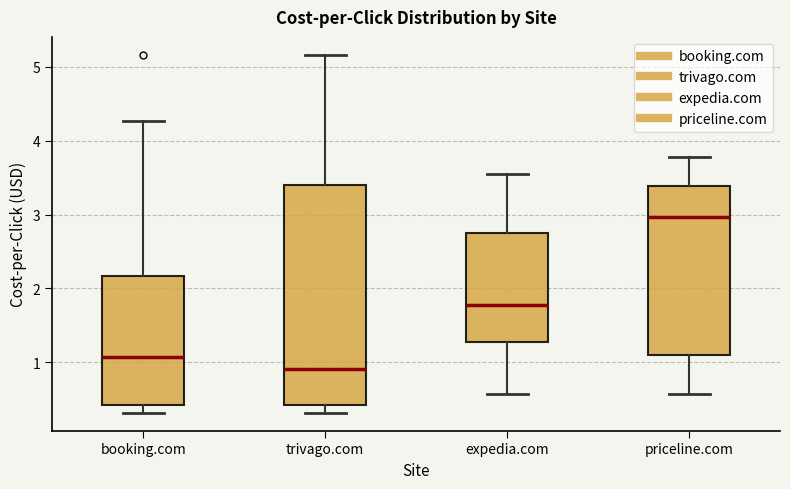

Reading left to right, read every box against the y-axis: the position of its median line, the range the box covers, and the ends of its whiskers. The values are not printed on the chart, so give them approximately, as read against the axis.

booking.com: median 1.1, box 0.4 to 2.2, whiskers 0.3 to 4.3
trivago.com: median 0.9, box 0.4 to 3.4, whiskers 0.3 to 5.2
expedia.com: median 1.8, box 1.3 to 2.7, whiskers 0.6 to 3.6
priceline.com: median 3.0, box 1.1 to 3.4, whiskers 0.6 to 3.8